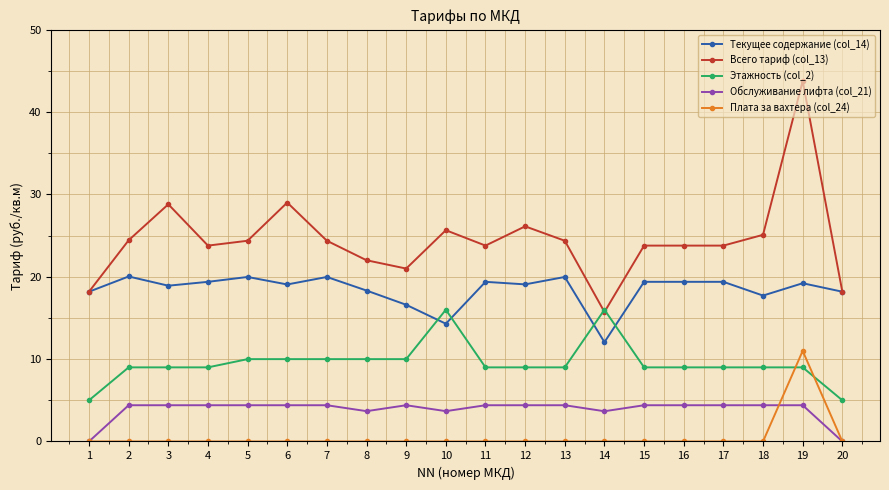

Is it true that Всего тариф (col_13) equals 28.8 at 3?

True